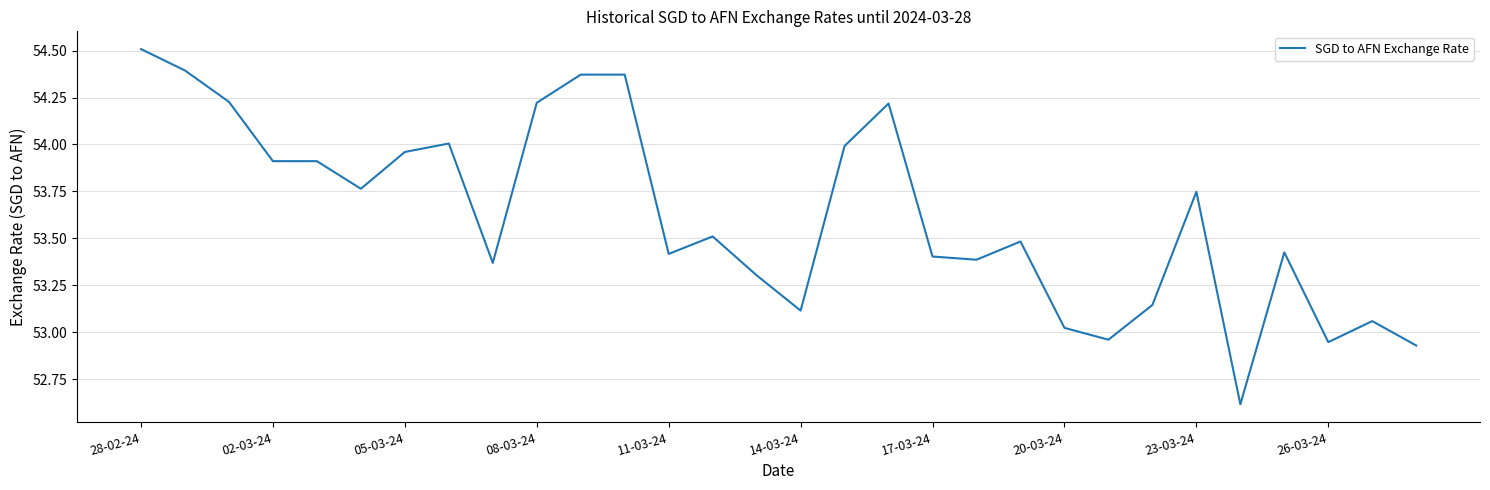

What is the greatest value displayed?

54.5